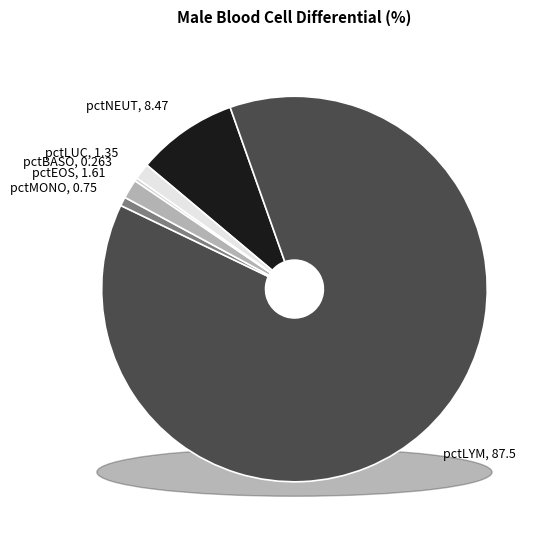

Count the number of slices in the pie.

6